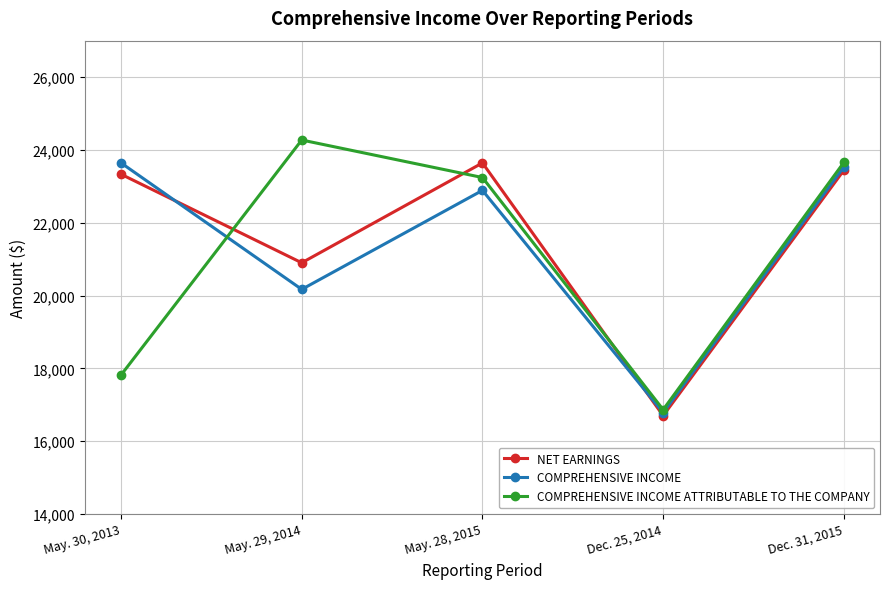

What position from the left is May. 30, 2013?

1